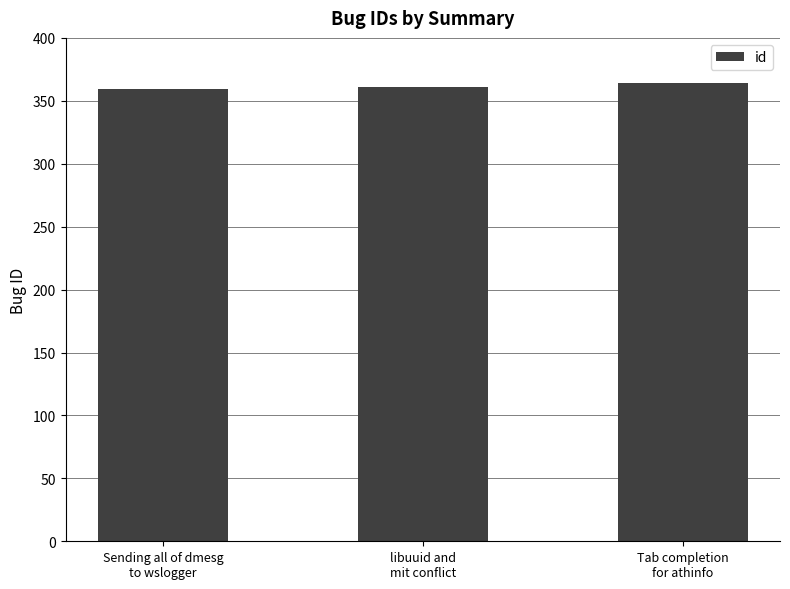

Reading left to right, transcribe all the data shown in this chart.

359	361	364